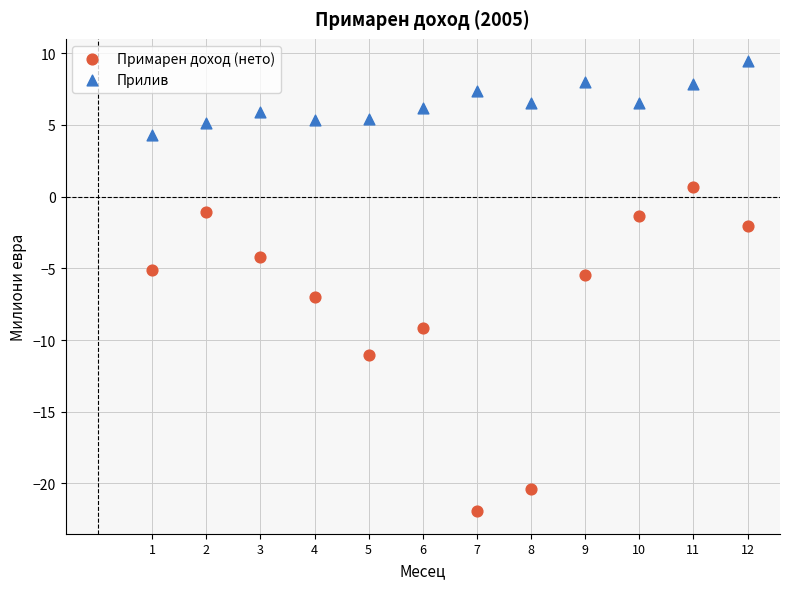

Which series reaches the minimum Y coordinate?

Примарен доход (нето)